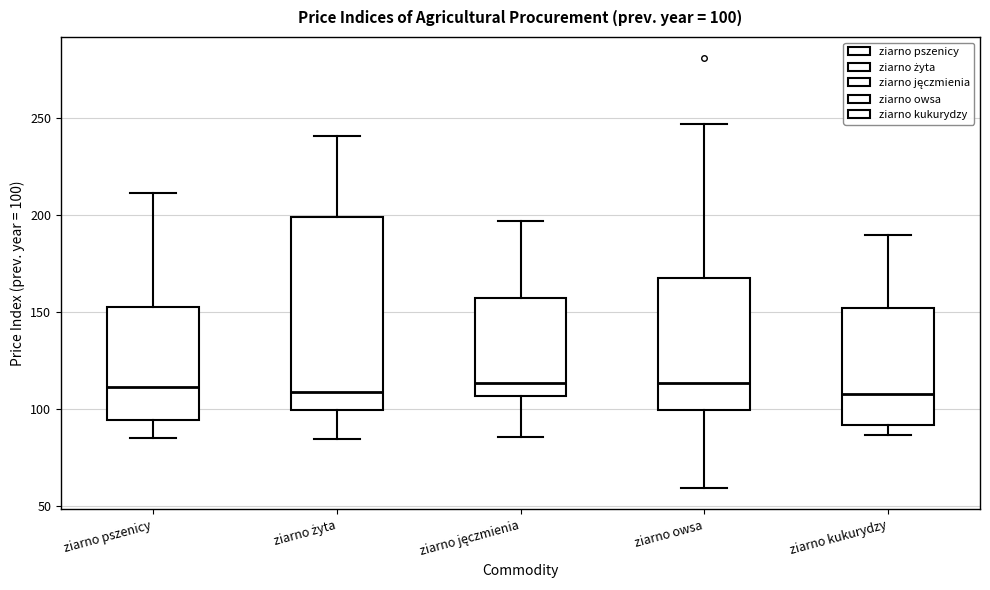

Comparing the boxes themselves (not the whiskers), which one is the tallest?

ziarno żyta